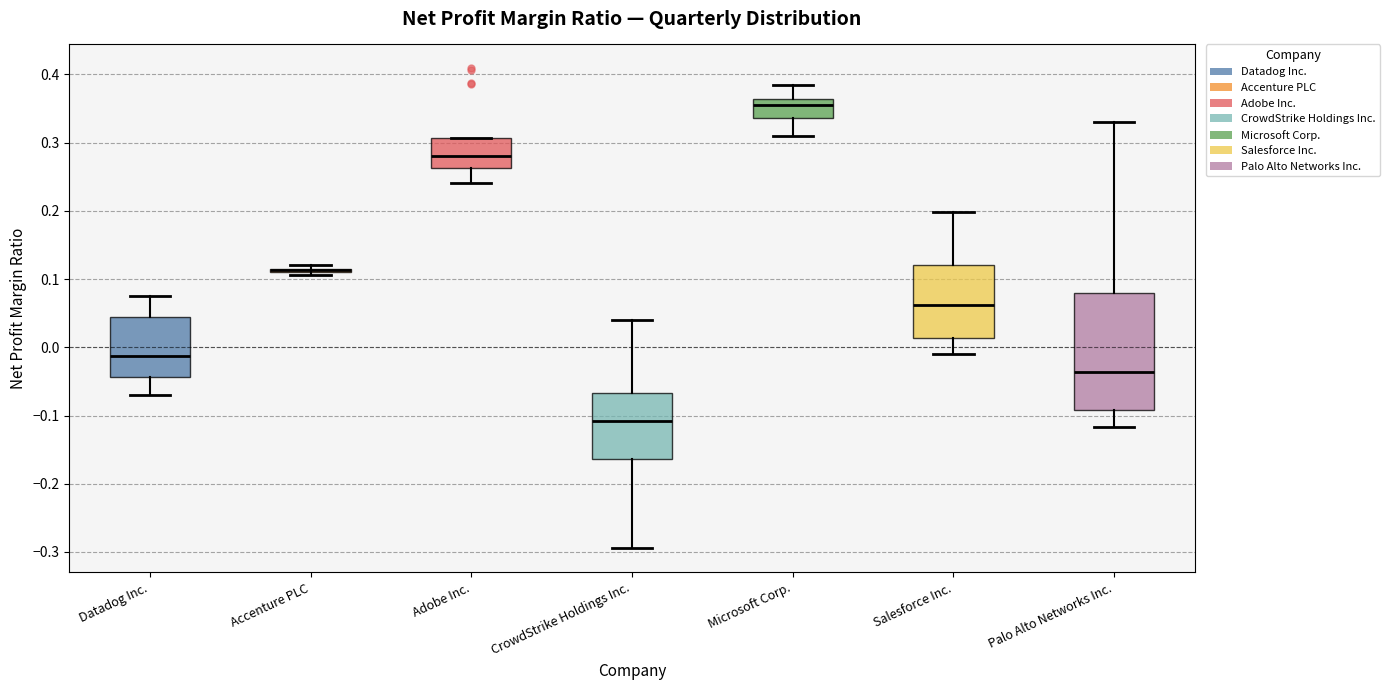

Comparing the boxes themselves (not the whiskers), which one is the tallest?

Palo Alto Networks Inc.